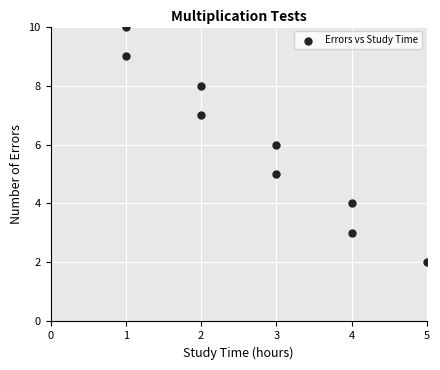

What is the average X value?

3